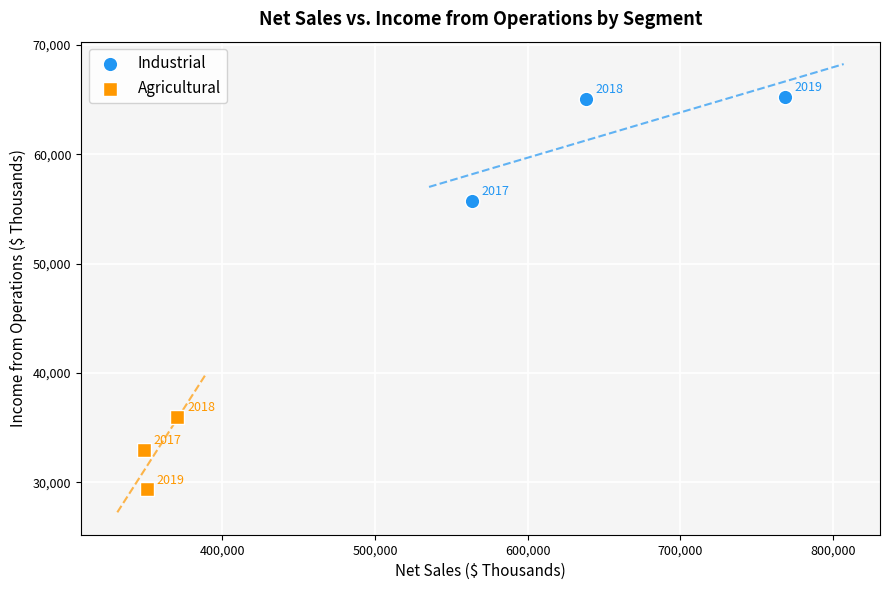

Which series contains the highest Y value?

Industrial